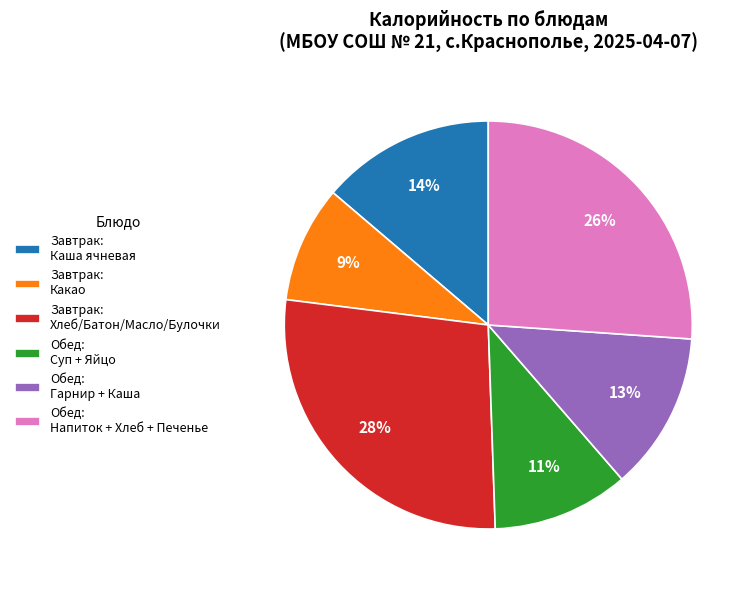

Which has a higher value, Завтрак: Каша ячневая or Завтрак: Какао?

Завтрак: Каша ячневая